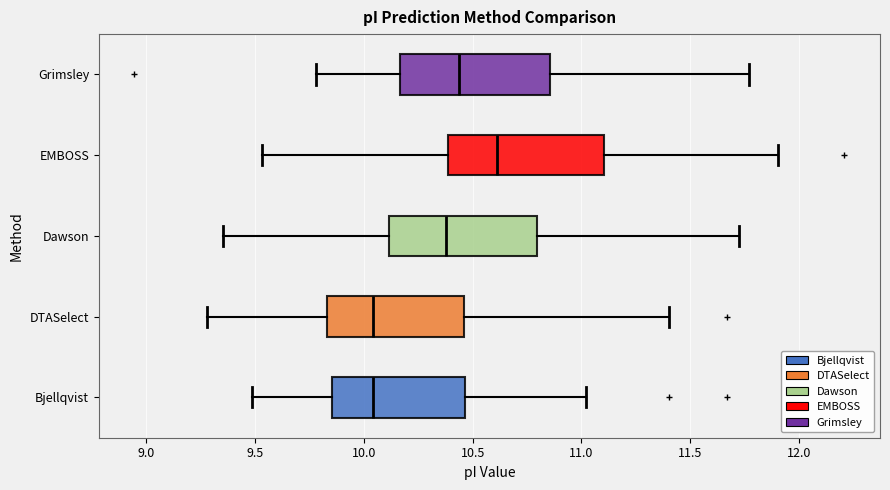

Which box's median line is the furthest to the right?

EMBOSS